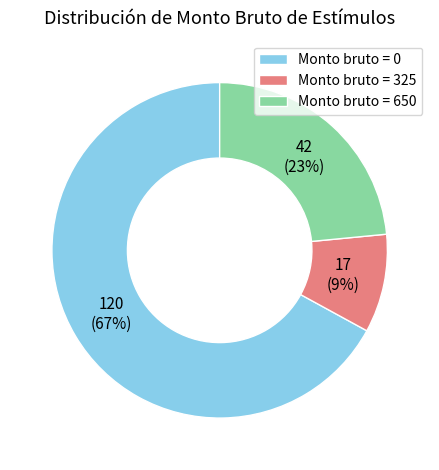

The Monto bruto = 0 slice represents 67% of the pie. True or false?

True